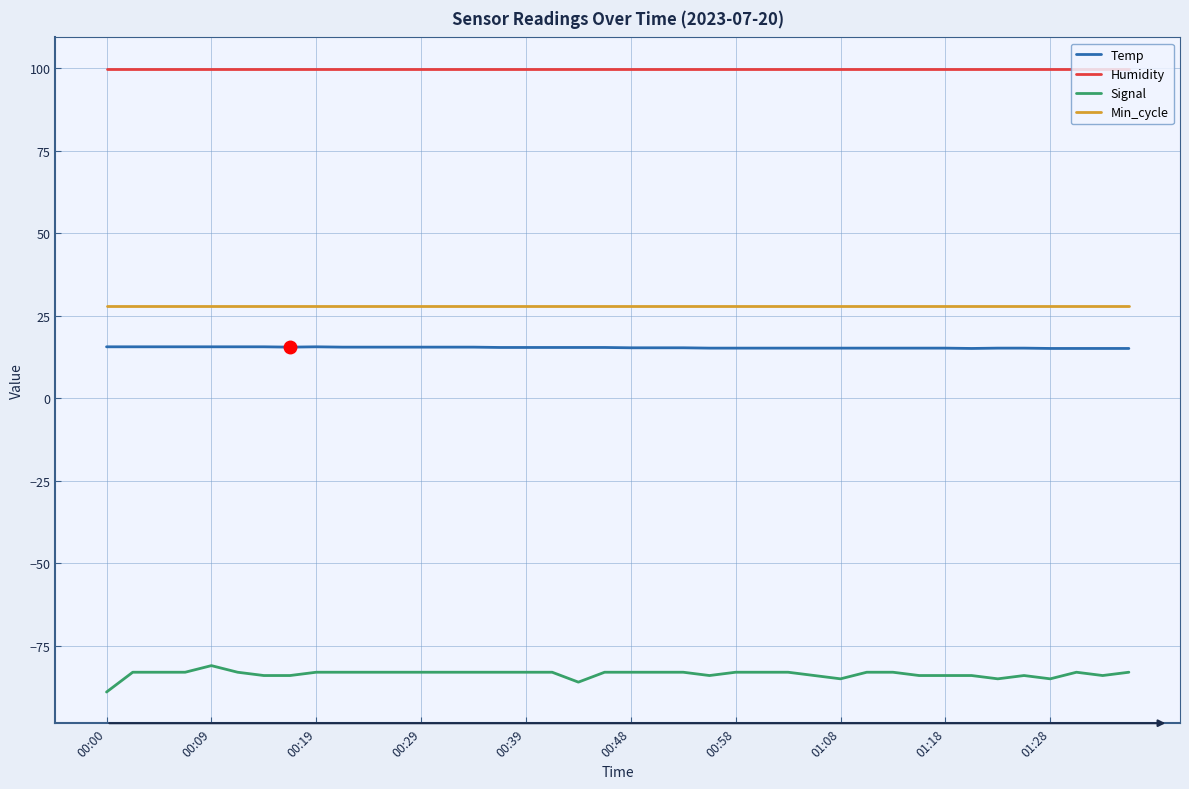

Which series has the widest spread of values?

Signal